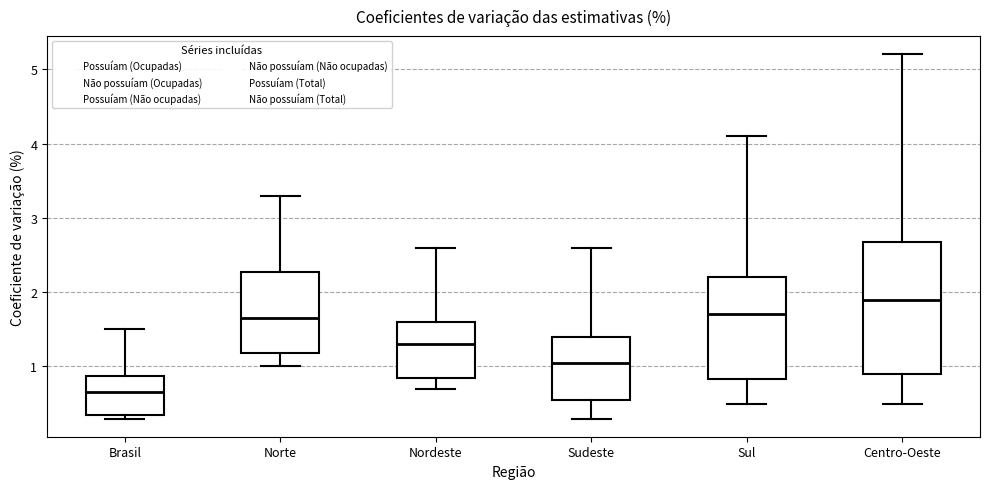

Where does the median line of the box for Brasil sit on the y-axis? The values are not printed on the chart, so give them approximately, as read against the axis.

0.7